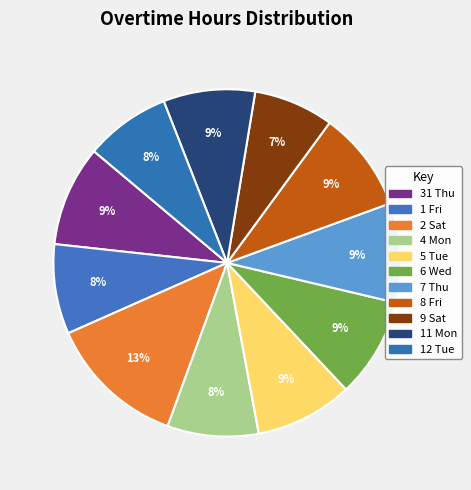

To the nearest percent, what percentage of the pie is 9 Sat?

7%